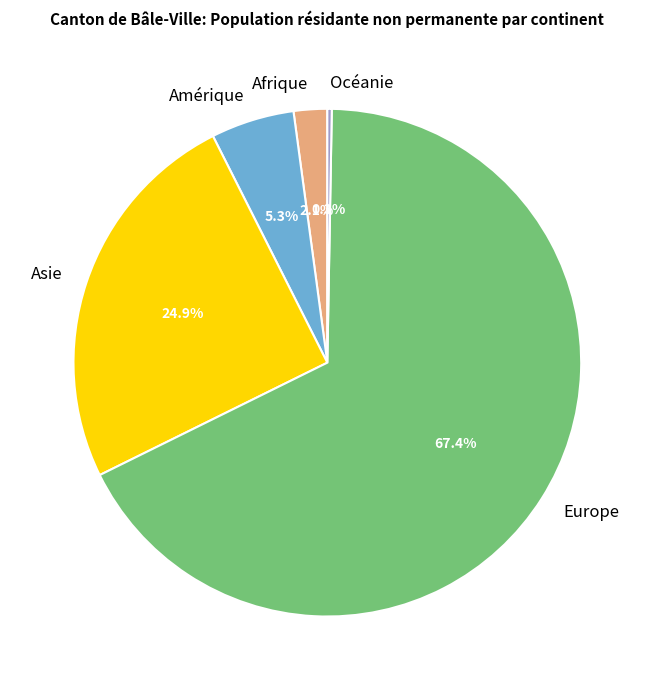

To the nearest percent, what is the difference between the largest and smallest slice percentages?

67%